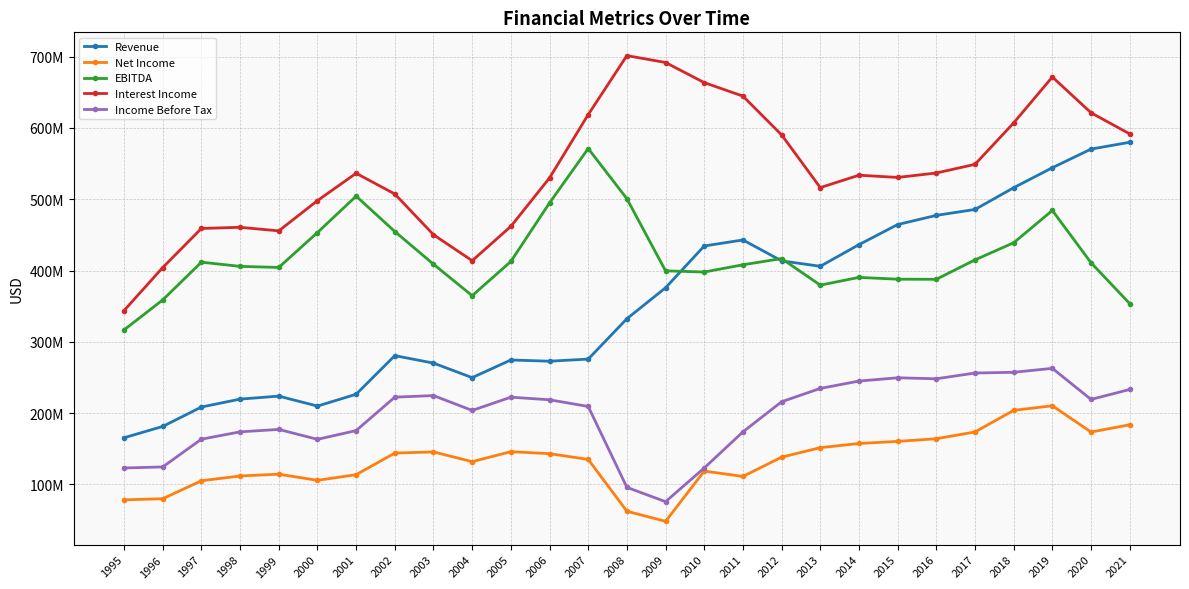

Which category has the lowest value in the Interest Income series?

1995